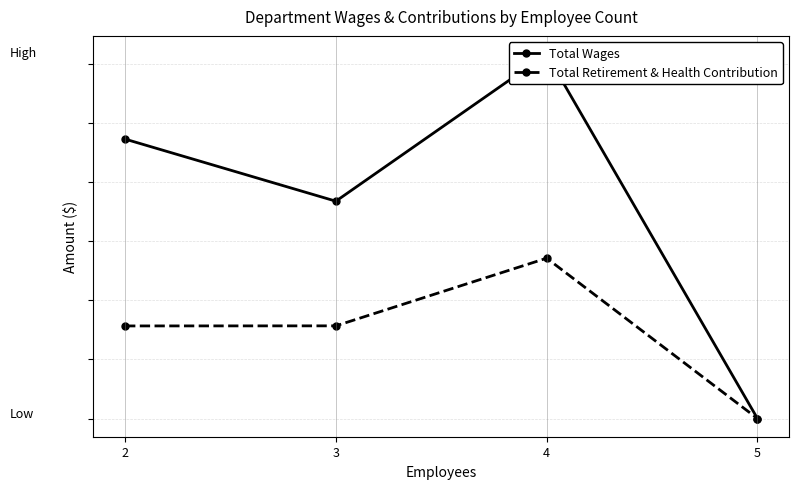

Is the value of Total Wages at 2 greater than the value of Total Retirement & Health Contribution at 2?

Yes